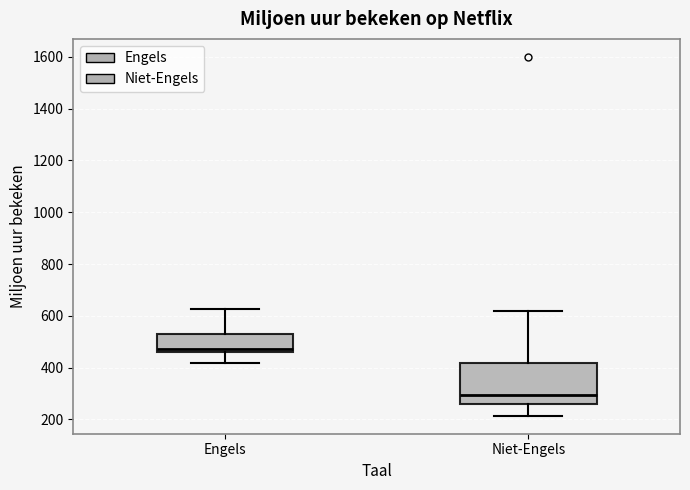

Which box has the highest median line?

Engels